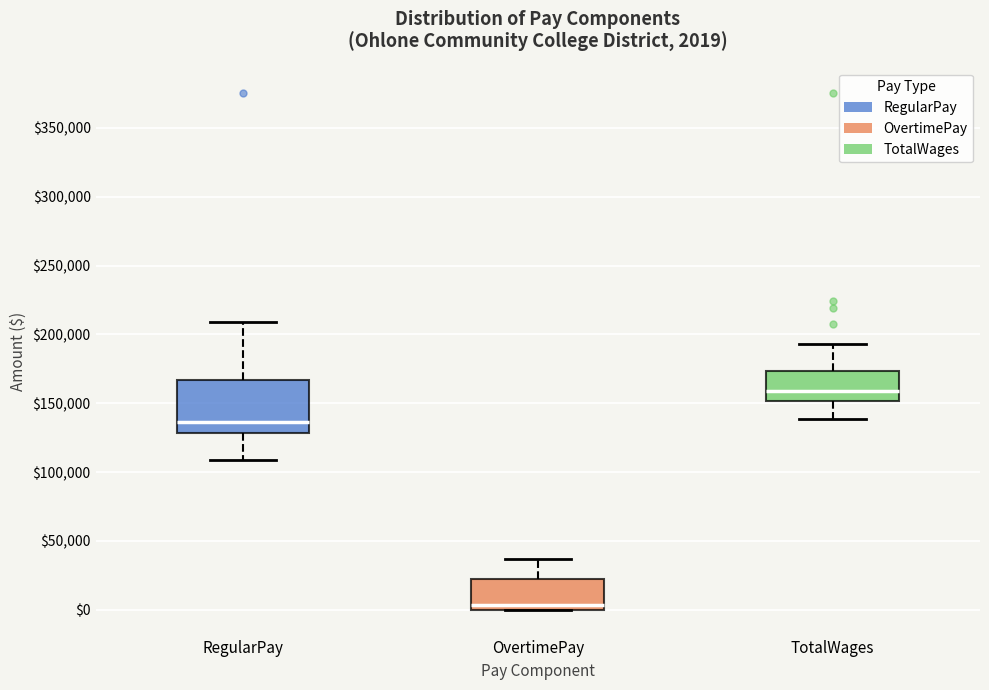

Which box's median line is the lowest?

OvertimePay